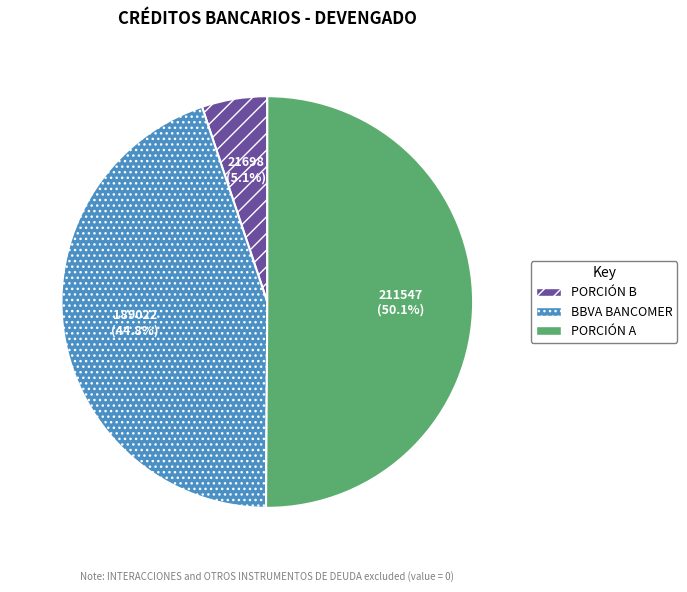

To the nearest percent, what is the difference between the PORCIÓN A and BBVA BANCOMER slice percentages?

5%